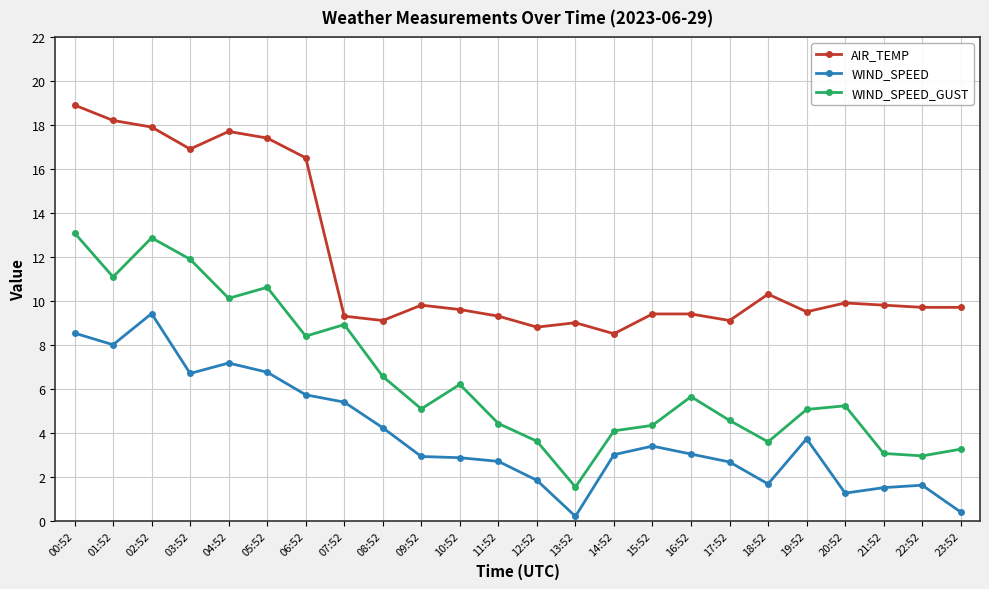

Rank the series by their average value, from lowest to highest.

WIND_SPEED, WIND_SPEED_GUST, AIR_TEMP